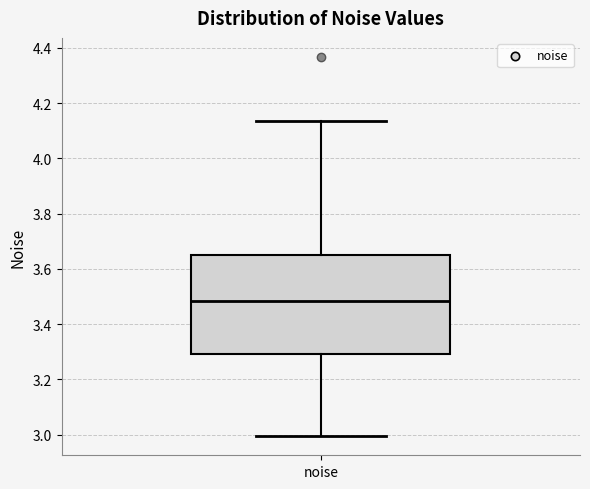

Where does the lower whisker of the box for noise end on the y-axis? The values are not printed on the chart, so give them approximately, as read against the axis.

3.00